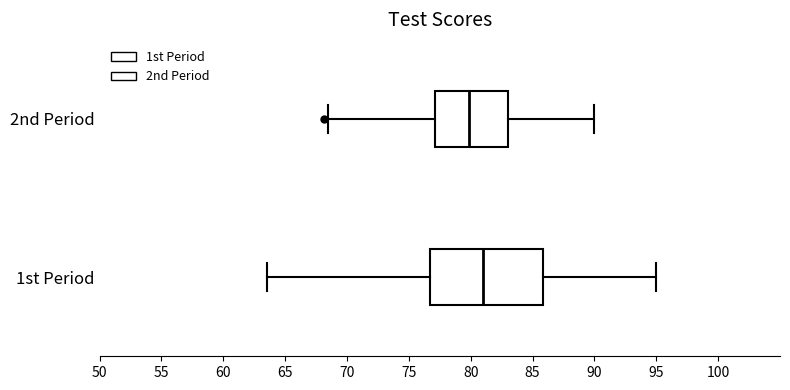

Reading bottom to top, read every box against the x-axis: the position of its median line, the range the box covers, and the ends of its whiskers. The values are not printed on the chart, so give them approximately, as read against the axis.

1st Period: median 81.0, box 76.5 to 86.0, whiskers 63.5 to 95.0
2nd Period: median 80.0, box 77.0 to 83.0, whiskers 68.5 to 90.0